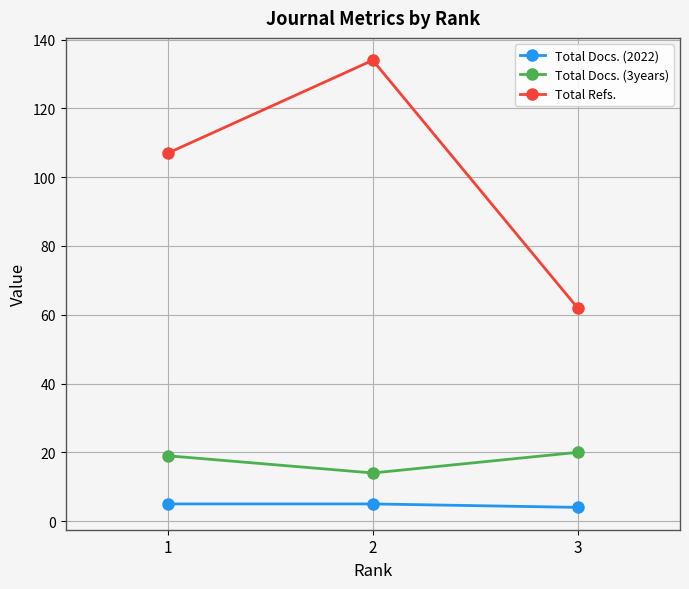

What are all the series names shown in the legend?

Total Docs. (2022), Total Docs. (3years), Total Refs.